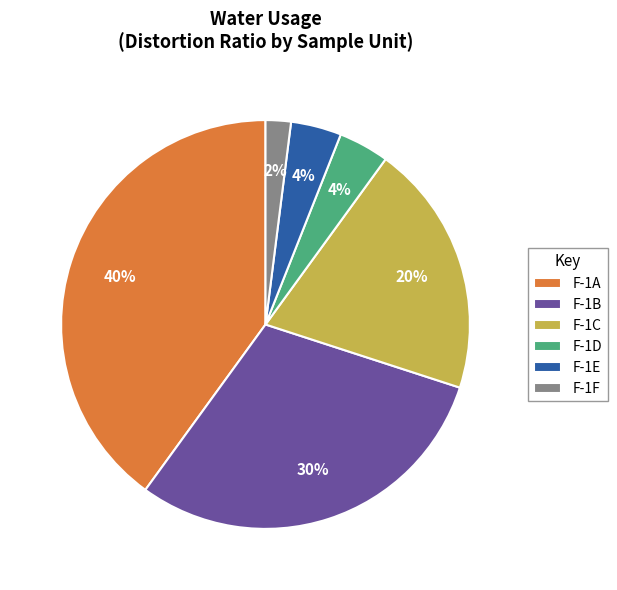

Which has a higher value, F-1B or F-1F?

F-1B